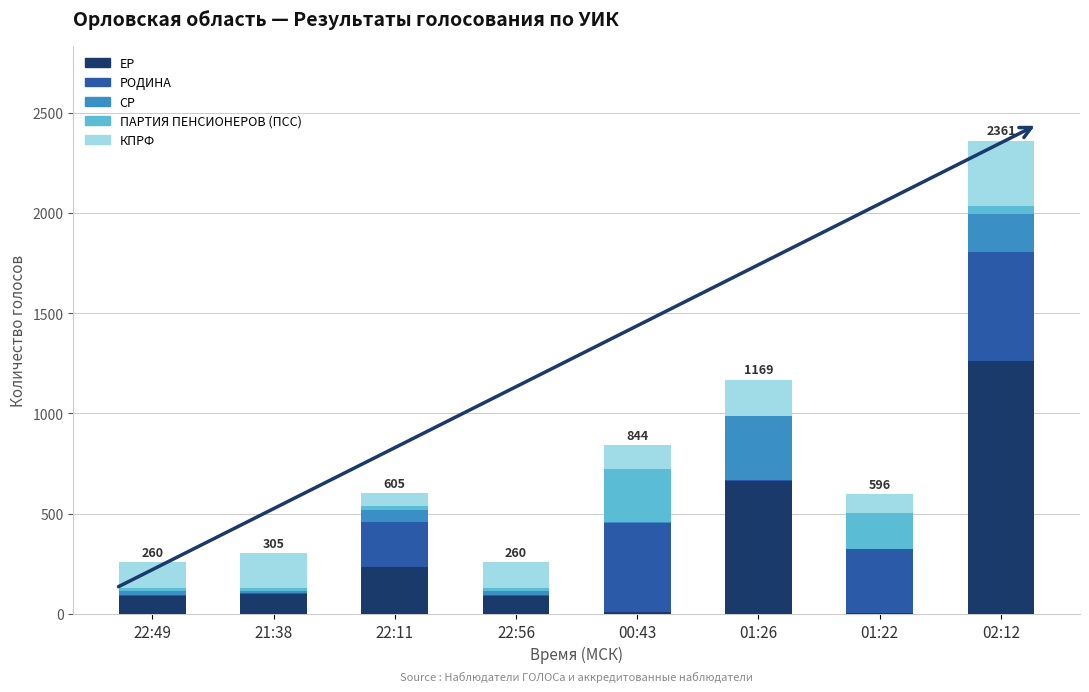

At which category is the sum across all series the highest?

02:12